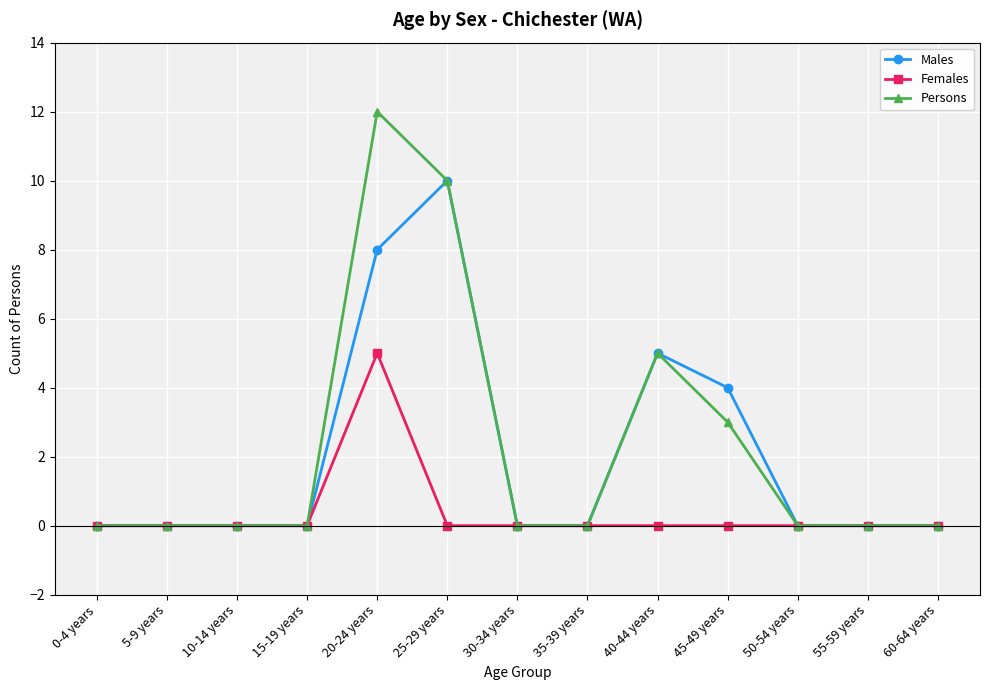

True or false: Females has more than 0 points higher than both neighbors.

True